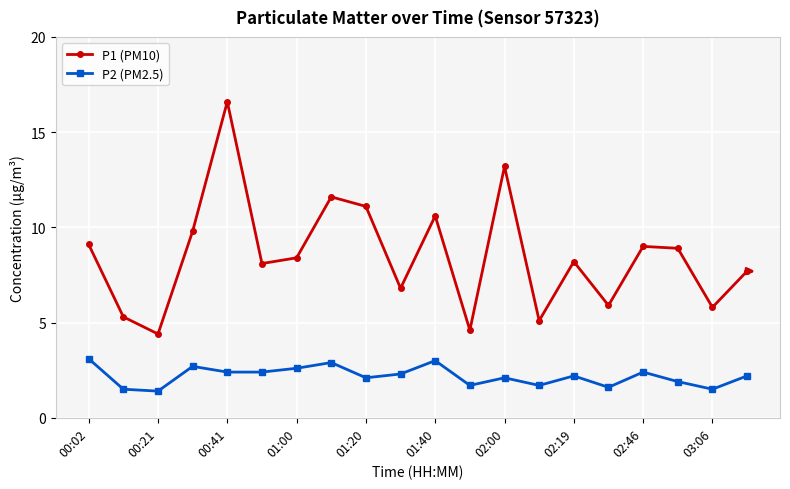

True or false: P2 (PM2.5) and P1 (PM10) intersect in this chart.

False